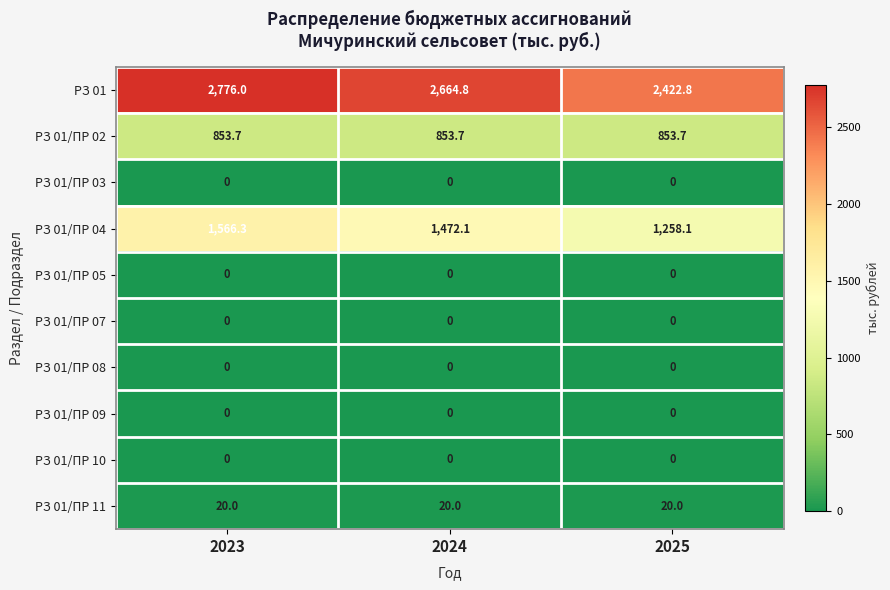

At which label is РЗ 01/ПР 04 closest to 1412?

2024